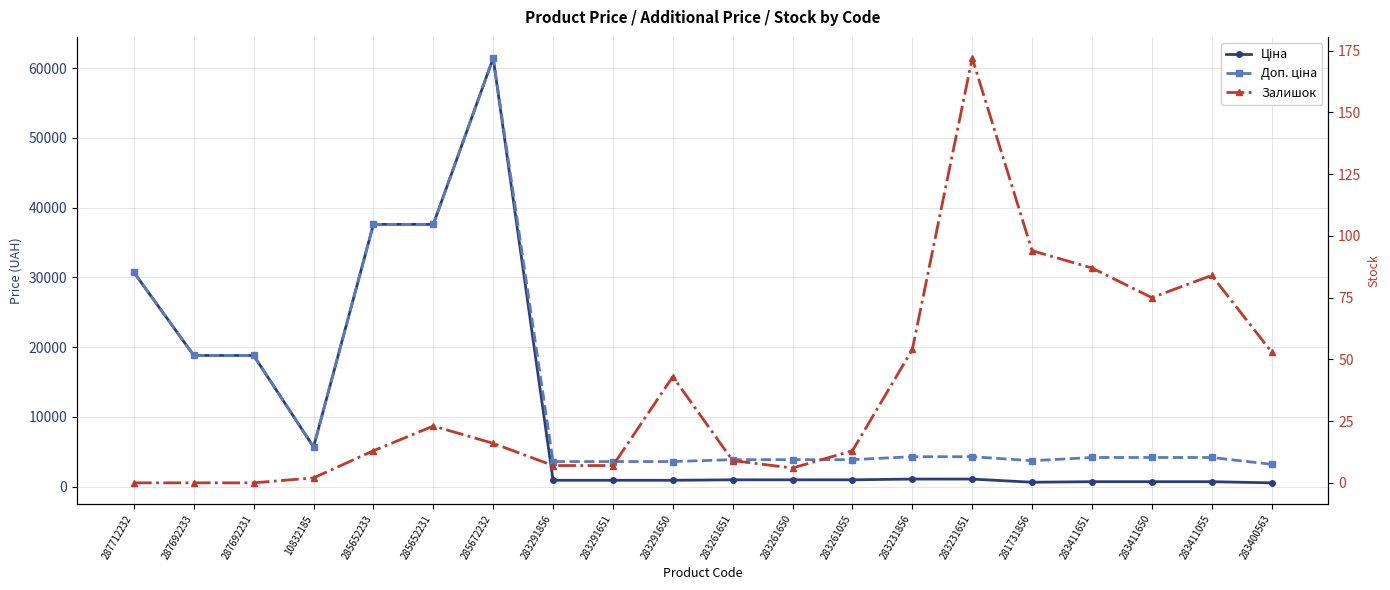

What is the sum of all Ціна values?

221554.9